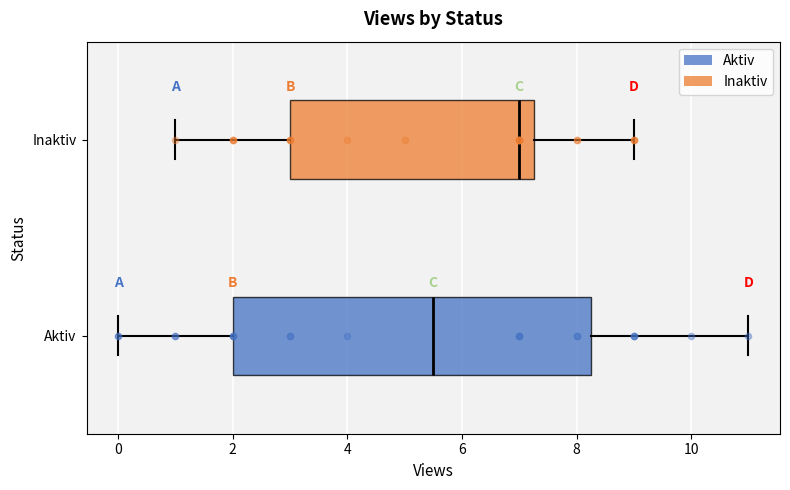

Which box has the furthest to the right median line?

Inaktiv